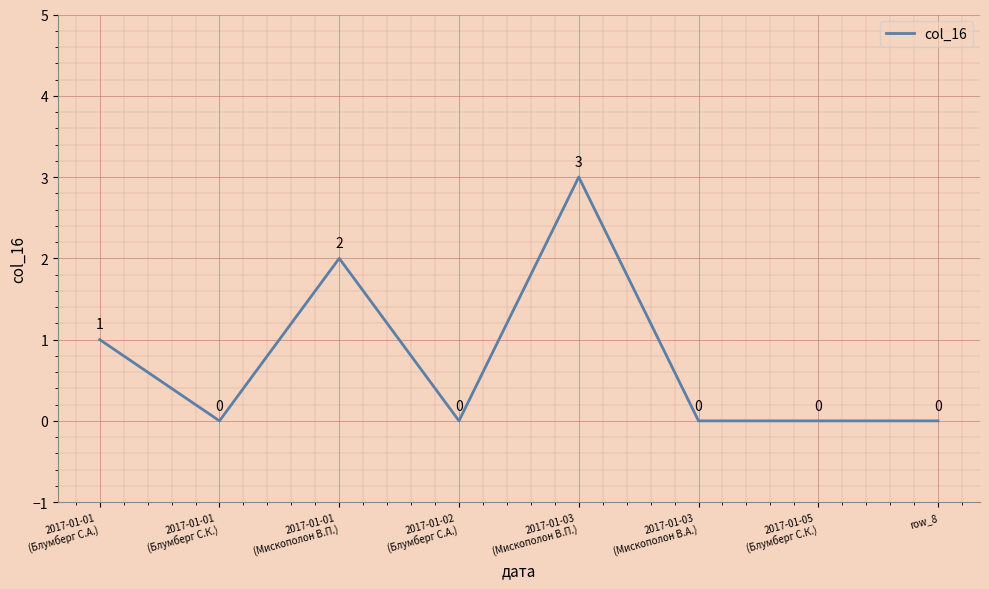

Where is the data nearest to the value 1?

2017-01-01
(Блумберг С.А.)